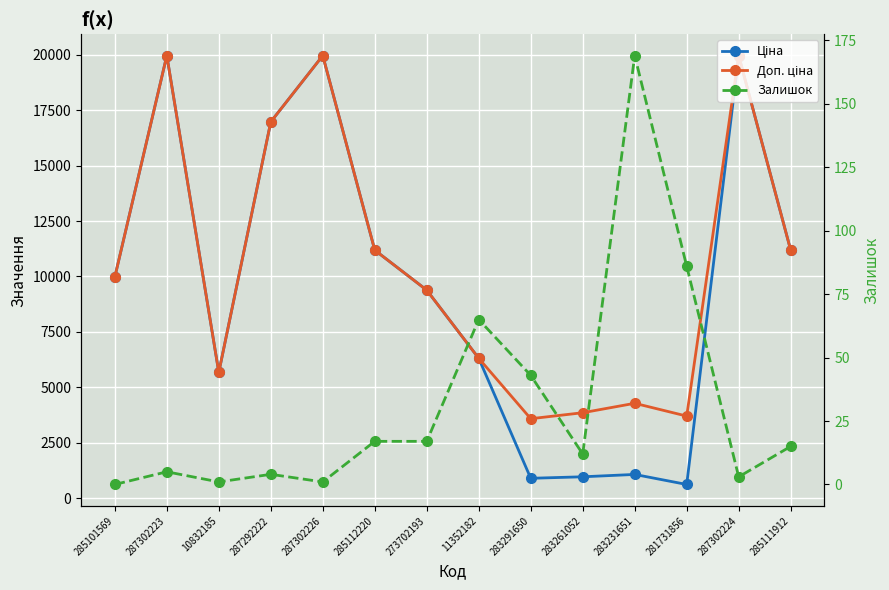

What is the difference between the second highest and minimum values in the Доп. ціна series?

16380.6